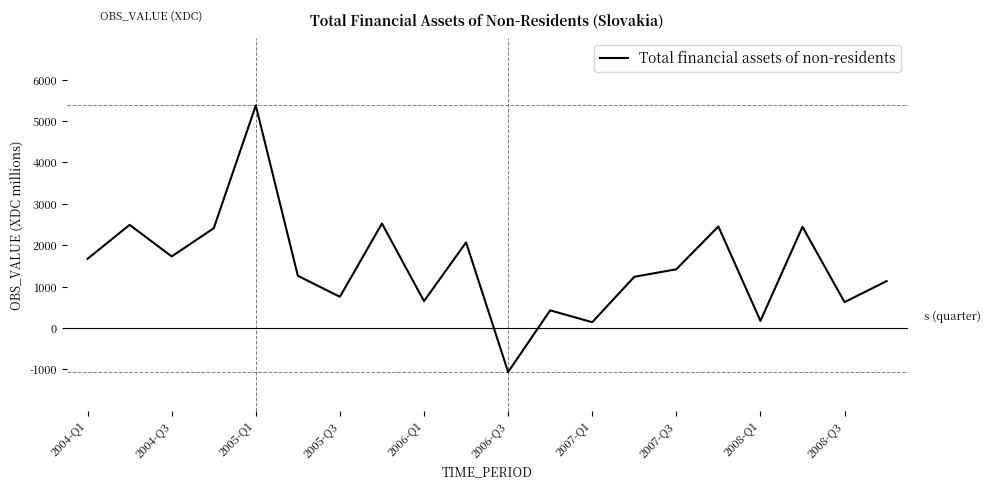

What is the smallest value displayed?

-1066.7